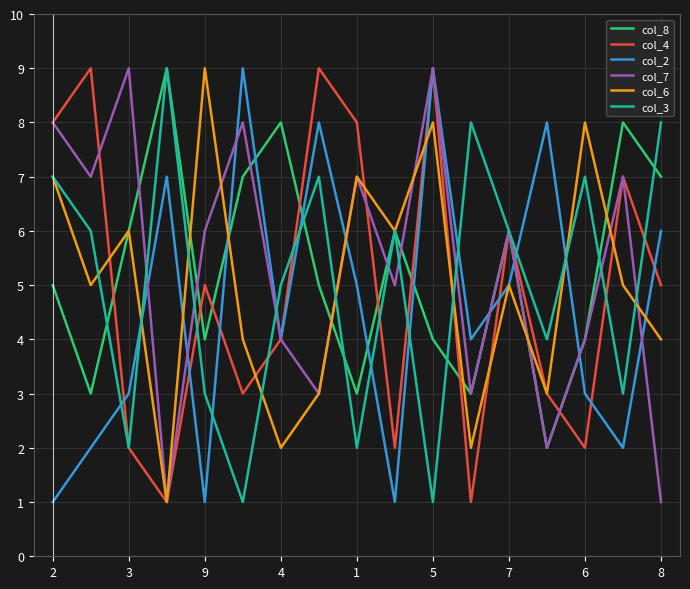

Does the chart have visible grid lines?

Yes